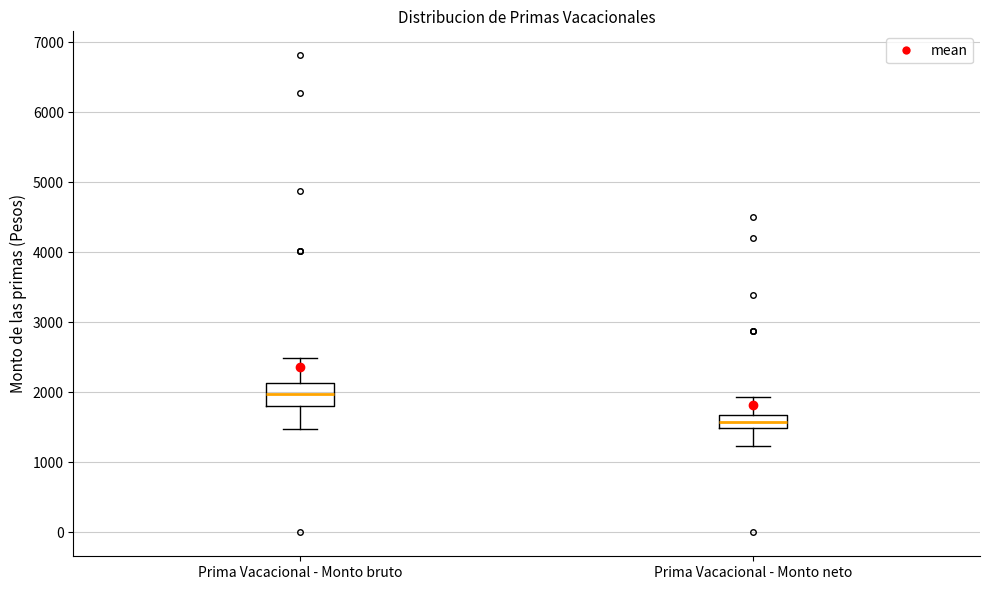

Where does the median line of the box for Prima Vacacional - Monto neto sit on the y-axis? The values are not printed on the chart, so give them approximately, as read against the axis.

1600